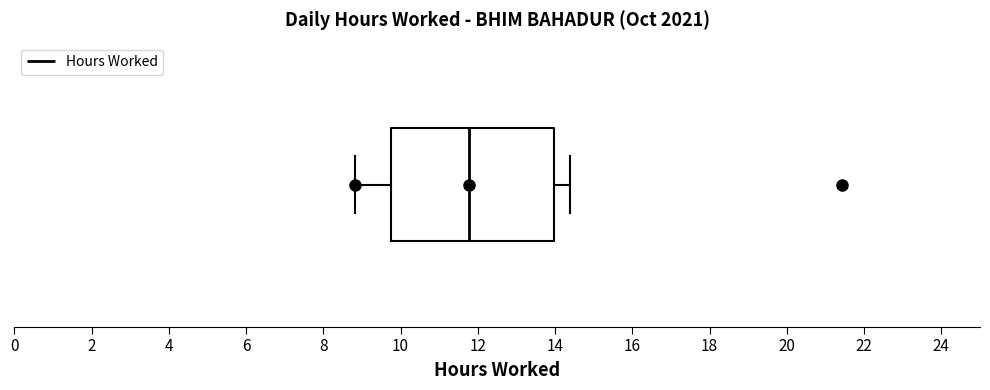

Where does the right whisker of the box end on the x-axis? The values are not printed on the chart, so give them approximately, as read against the axis.

14.4